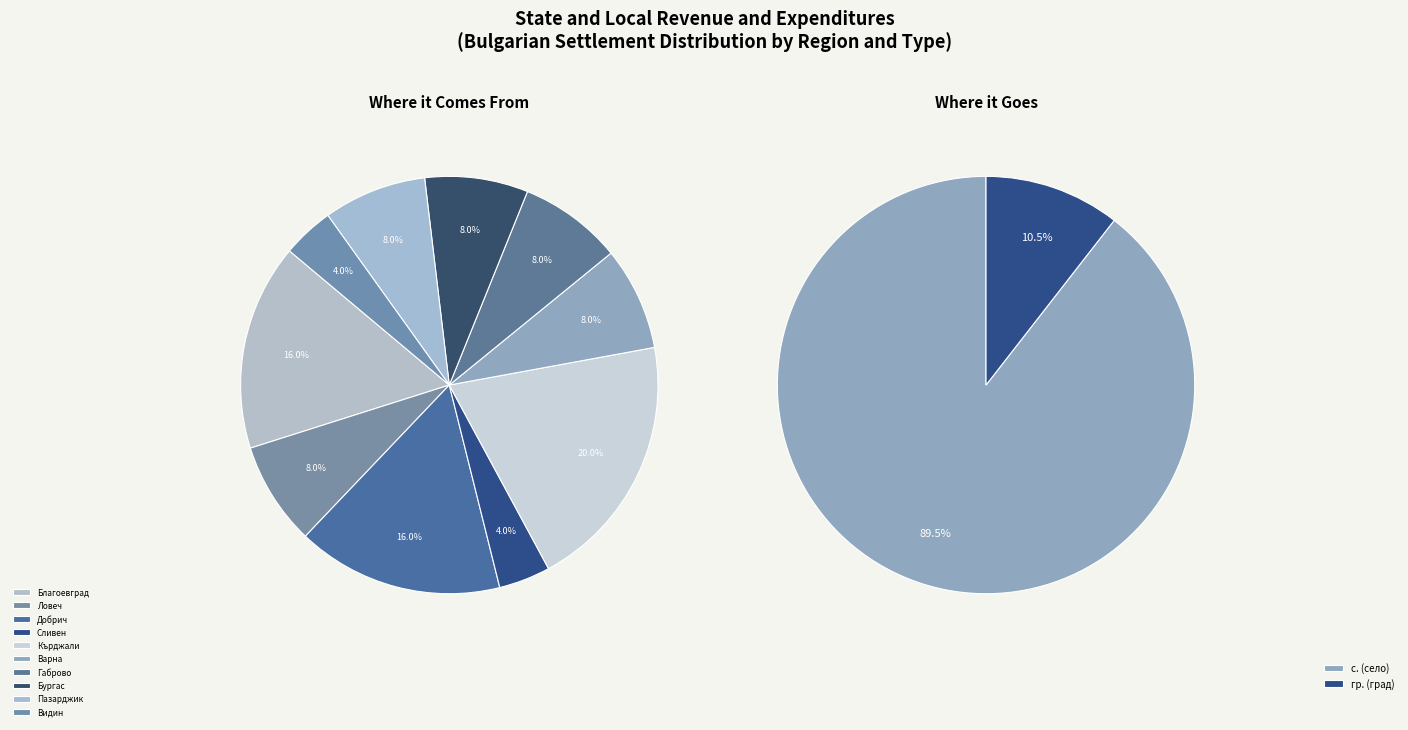

Which slice is the largest?

обл. Кърджали